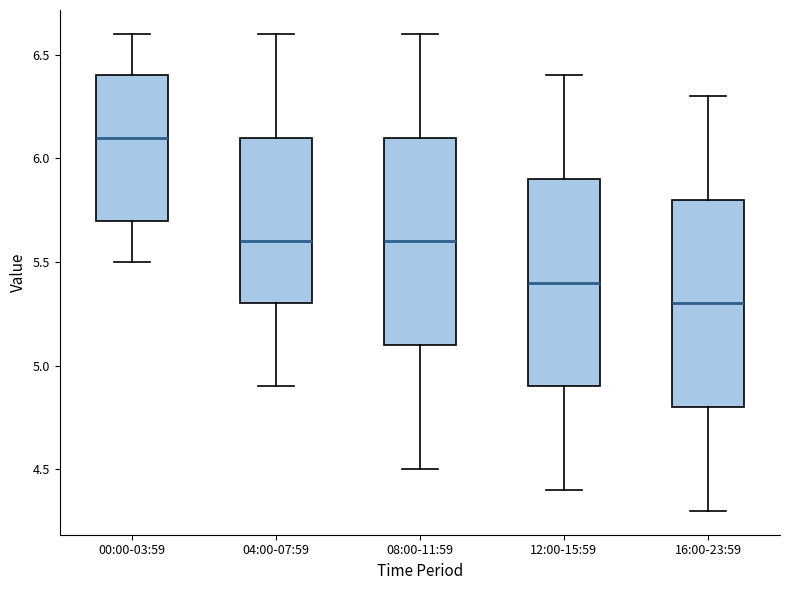

Reading left to right, read every box against the y-axis: the position of its median line, the range the box covers, and the ends of its whiskers. The values are not printed on the chart, so give them approximately, as read against the axis.

00:00-03:59: median 6.1, box 5.7 to 6.4, whiskers 5.5 to 6.6
04:00-07:59: median 5.6, box 5.3 to 6.1, whiskers 4.9 to 6.6
08:00-11:59: median 5.6, box 5.1 to 6.1, whiskers 4.5 to 6.6
12:00-15:59: median 5.4, box 4.9 to 5.9, whiskers 4.4 to 6.4
16:00-23:59: median 5.3, box 4.8 to 5.8, whiskers 4.3 to 6.3